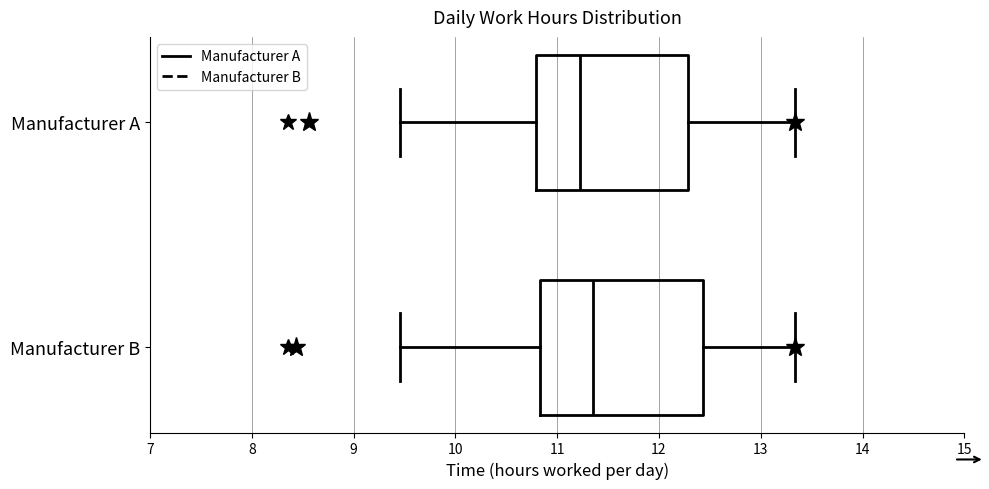

Where does the right whisker of the box for Manufacturer B end on the x-axis? The values are not printed on the chart, so give them approximately, as read against the axis.

13.3